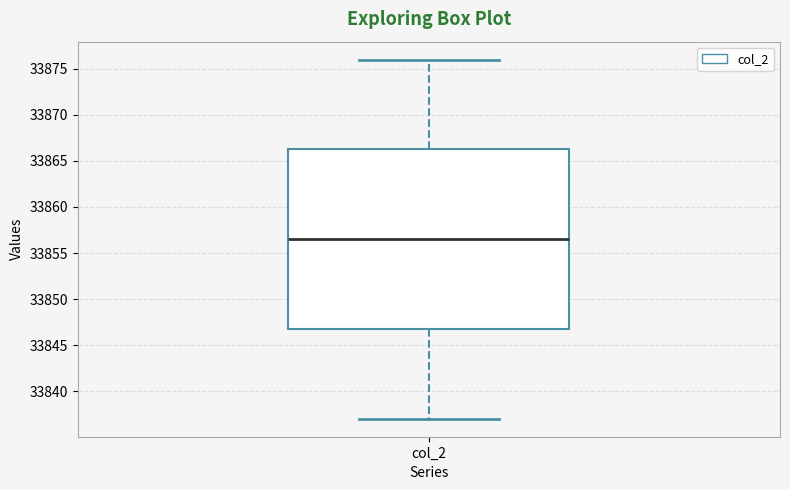

Where does the median line of the box for col_2 sit on the y-axis? The values are not printed on the chart, so give them approximately, as read against the axis.

33856.5